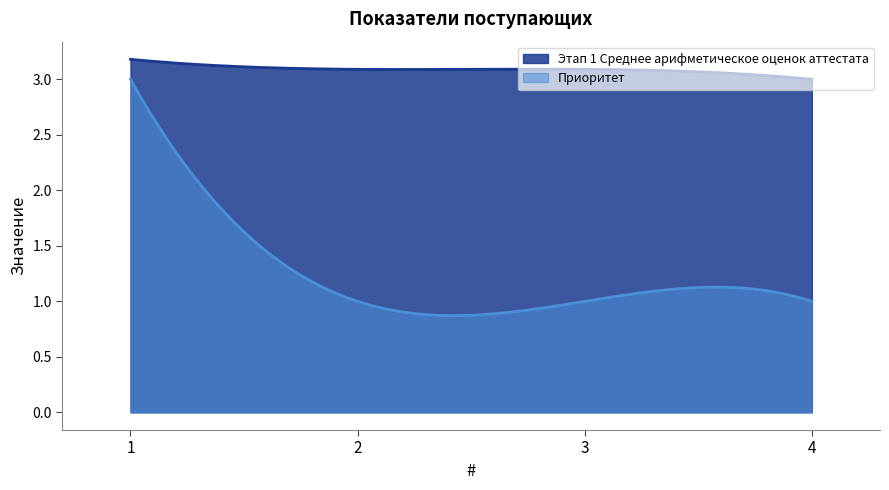

At 3, list the series in order from smallest to largest.

Приоритет, Этап 1 Среднее арифметическое оценок аттестата